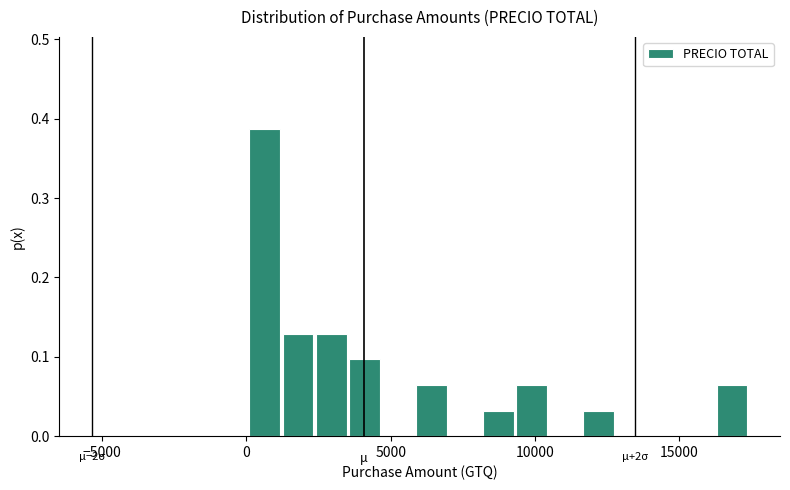

Read against the x-axis, roughly where is the centre of the tallest bar?

500